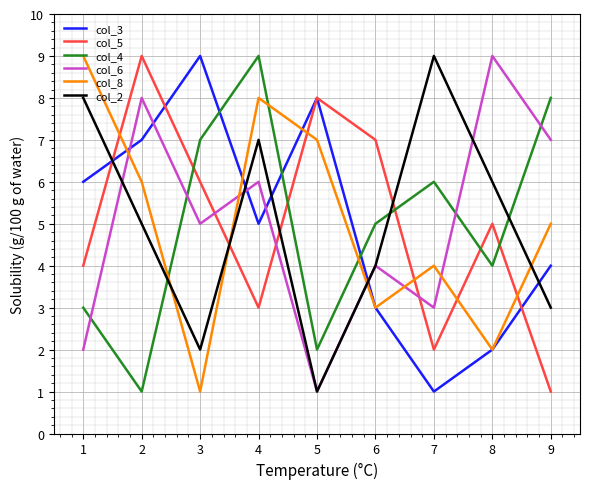

Which series changed the most between 1 and 5?

col_2